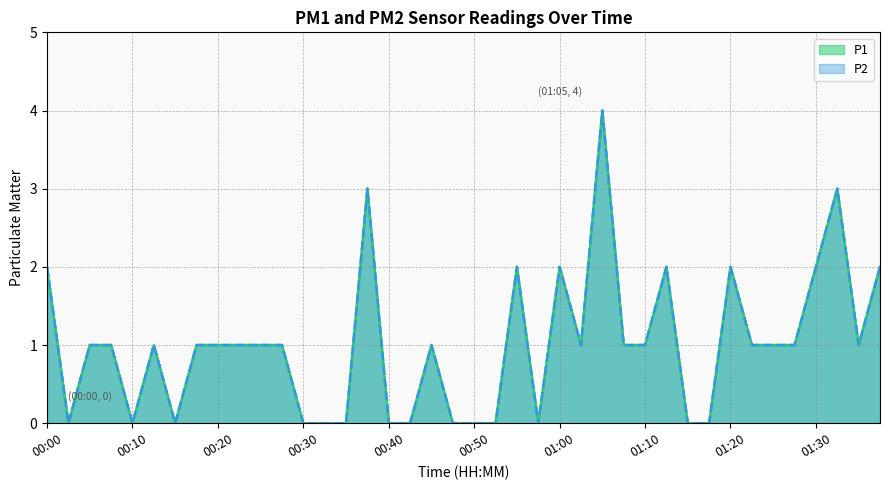

Reading left to right, list all the values displayed in this chart.

P1: 2	0	1	1	0	1	0	1	1	1	1	1	0	0	0	3	0	0	1	0	0	0	2	0	2	1	4	1	1	2	0	0	2	1	1	1	2	3	1	2
P2: 2	0	1	1	0	1	0	1	1	1	1	1	0	0	0	3	0	0	1	0	0	0	2	0	2	1	4	1	1	2	0	0	2	1	1	1	2	3	1	2